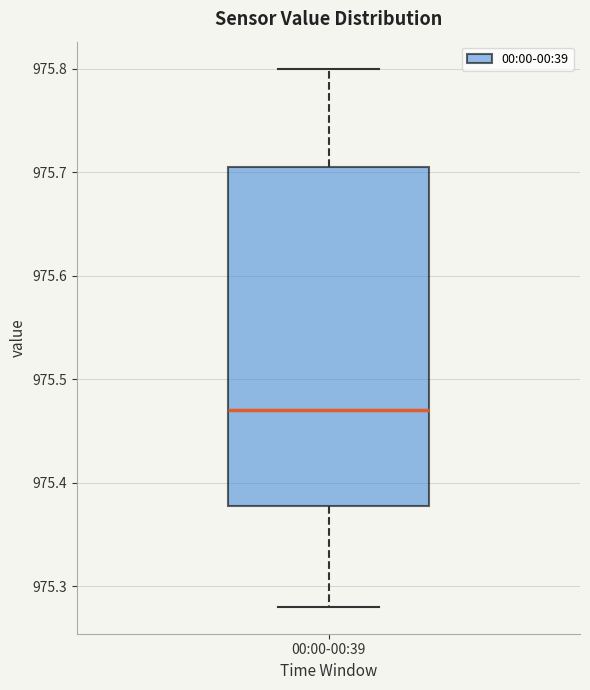

Transcribe this box plot: give where the median line is, the range the box spans, and where the two whiskers end, as read against the y-axis. The values are not printed on the chart, so give them approximately, as read against the axis.

median 975.47, box 975.38 to 975.71, whiskers 975.28 to 975.80